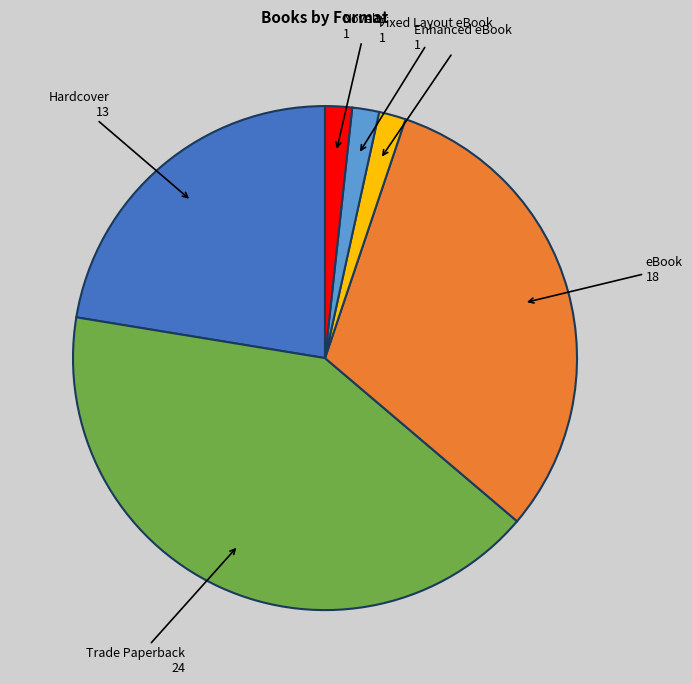

Is there any slice that represents more than half of the pie?

No